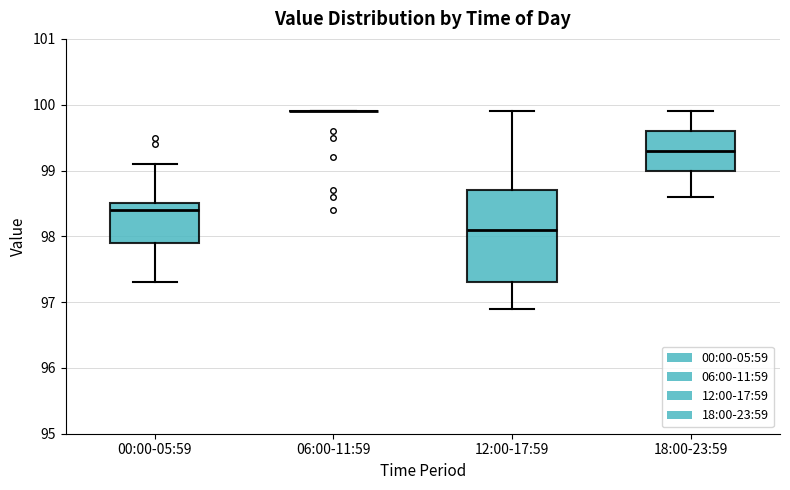

Comparing the boxes themselves (not the whiskers), which one is the tallest?

12:00-17:59